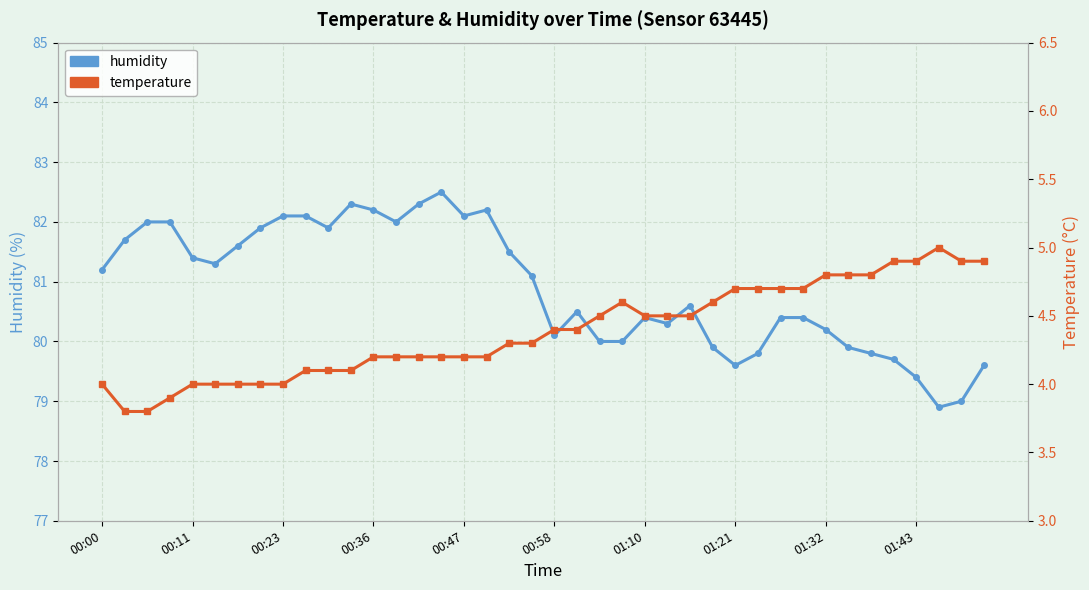

What is the difference between the second highest and second lowest values in the temperature series?

1.1